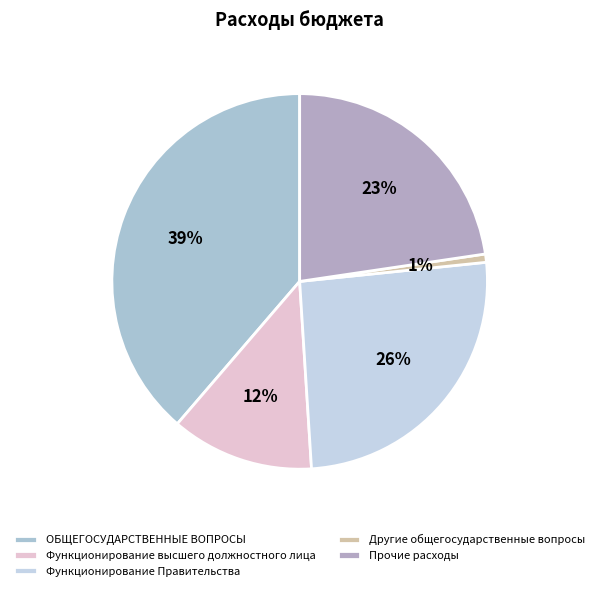

What percentage is NOT represented by Другие общегосударственные вопросы?

99.3%